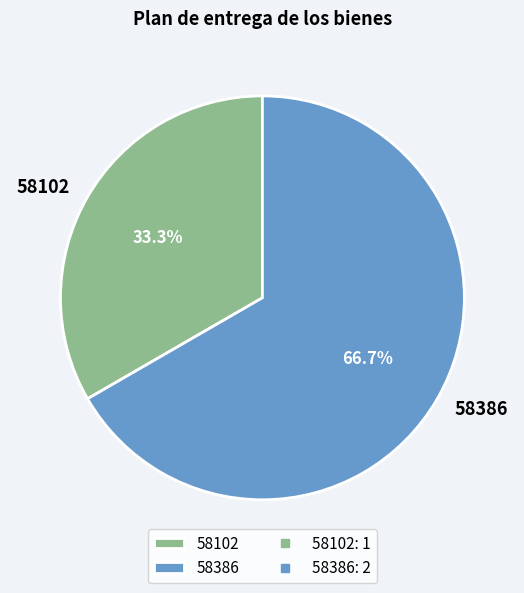

Which has a higher value, 58102 or 58386?

58386